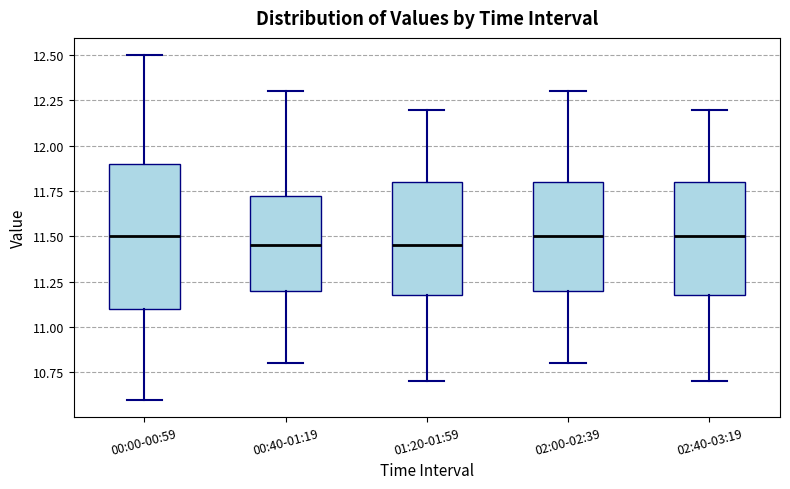

Where does the upper whisker of the box for 00:00-00:59 end on the y-axis? The values are not printed on the chart, so give them approximately, as read against the axis.

12.50